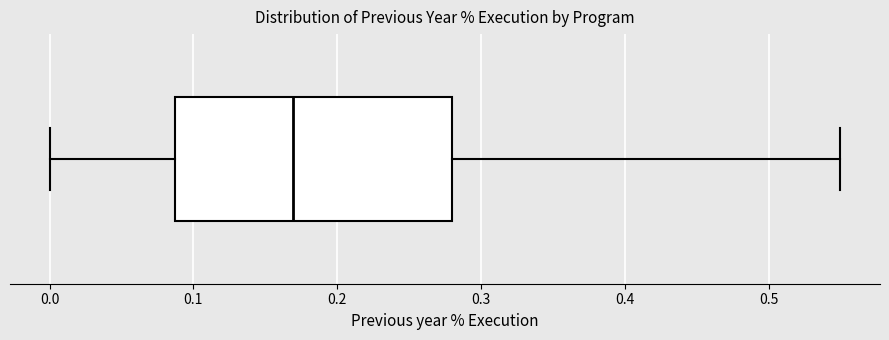

Read this box plot against the x-axis: the position of the median line, the range covered by the box, and the ends of both whiskers. The values are not printed on the chart, so give them approximately, as read against the axis.

median 0.17, box 0.09 to 0.28, whiskers 0.00 to 0.55